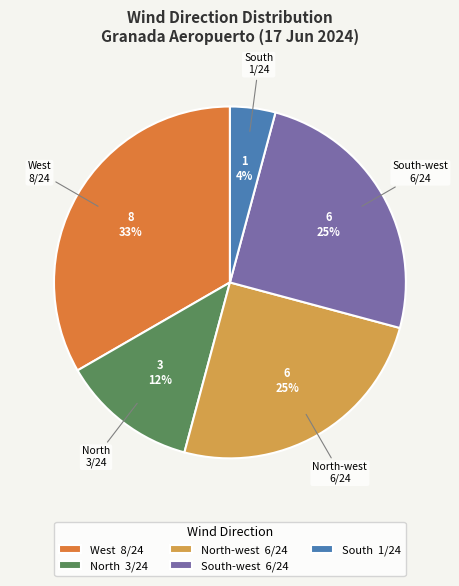

To the nearest percent, what percentage of the pie is North-west 6/24?

25%